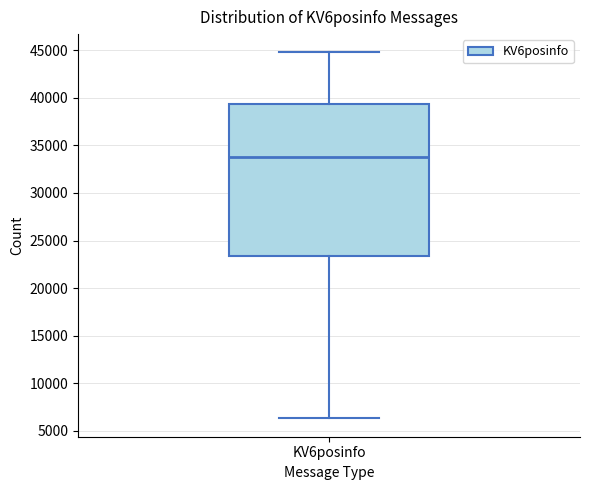

Read this box plot against the y-axis: the position of the median line, the range covered by the box, and the ends of both whiskers. The values are not printed on the chart, so give them approximately, as read against the axis.

median 34000, box 23500 to 39500, whiskers 6500 to 45000